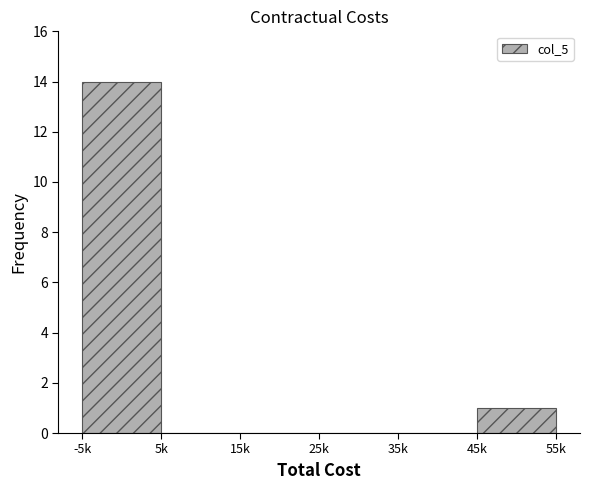

Reading left to right, extract all data points from this chart.

-5k=14	5k=0	15k=0	25k=0	35k=0	45k=1